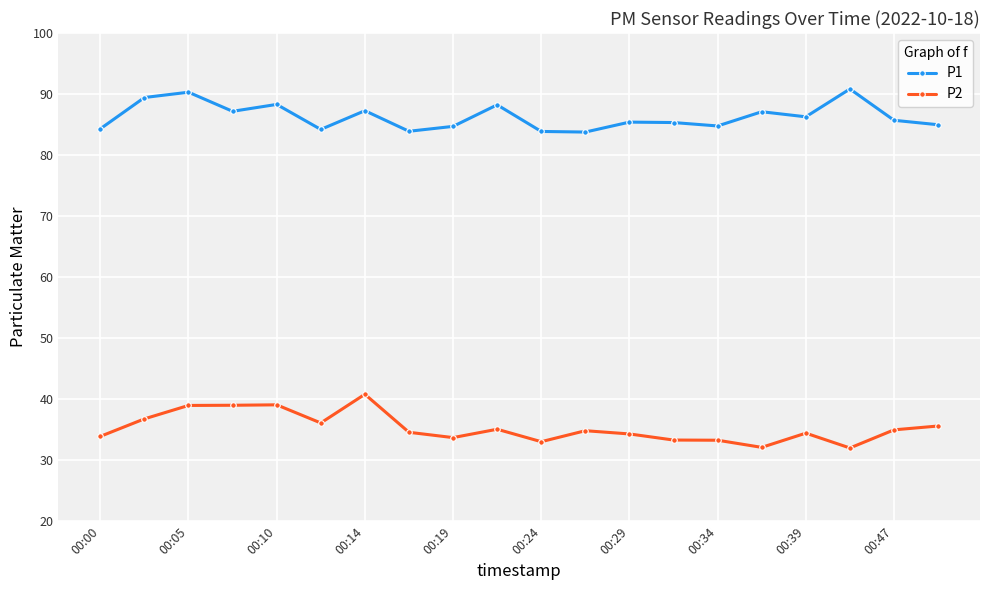

What is the maximum value shown in the chart?

90.8